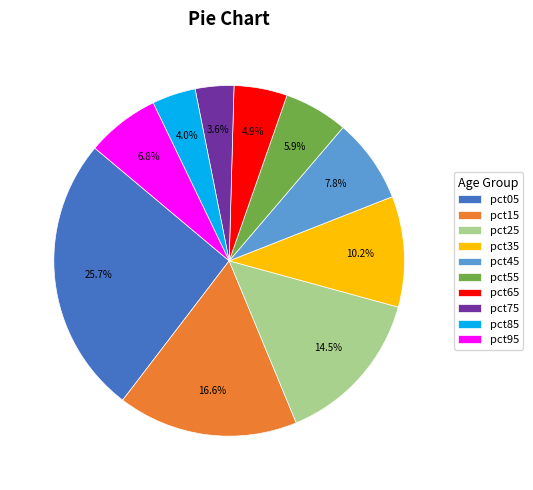

Count the number of slices in the pie.

10